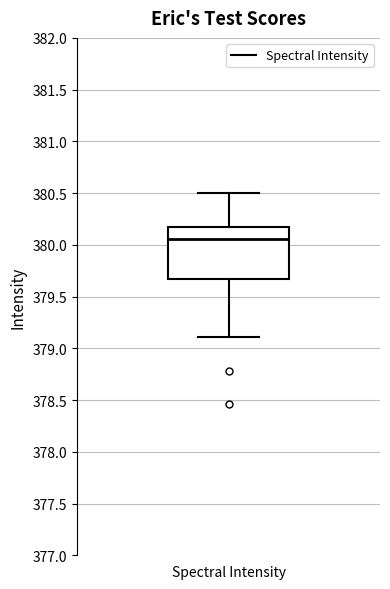

Where is the lower edge of the box for Spectral Intensity on the y-axis? The values are not printed on the chart, so give them approximately, as read against the axis.

379.65